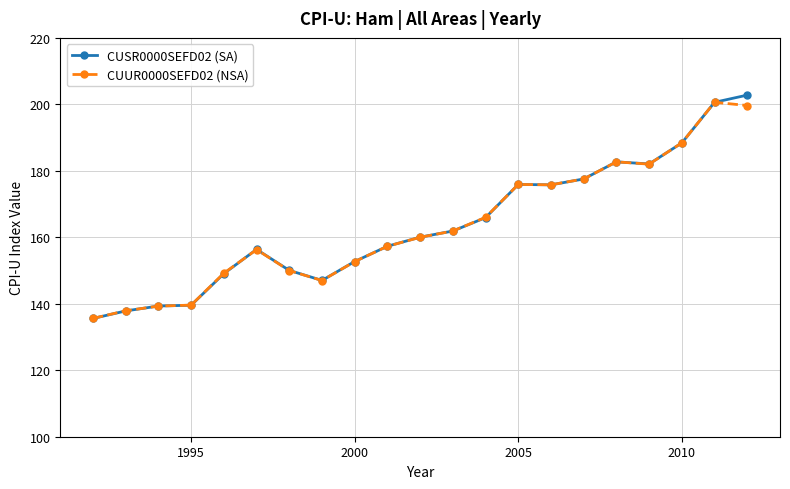

What is the value of the CUSR0000SEFD02 (SA) point at the 4th from the left?

139.6